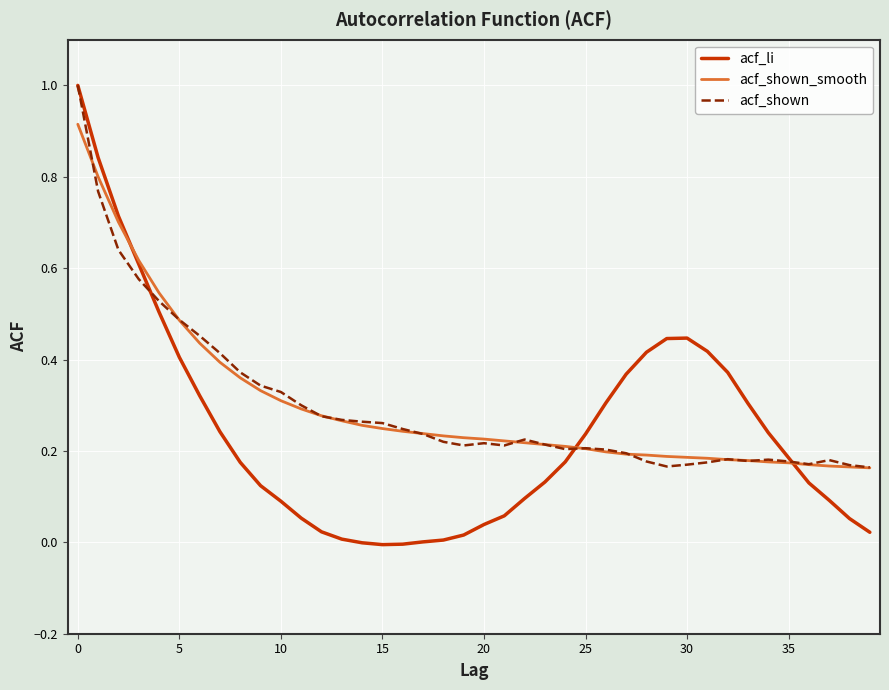

What is the greatest value displayed?

1.0